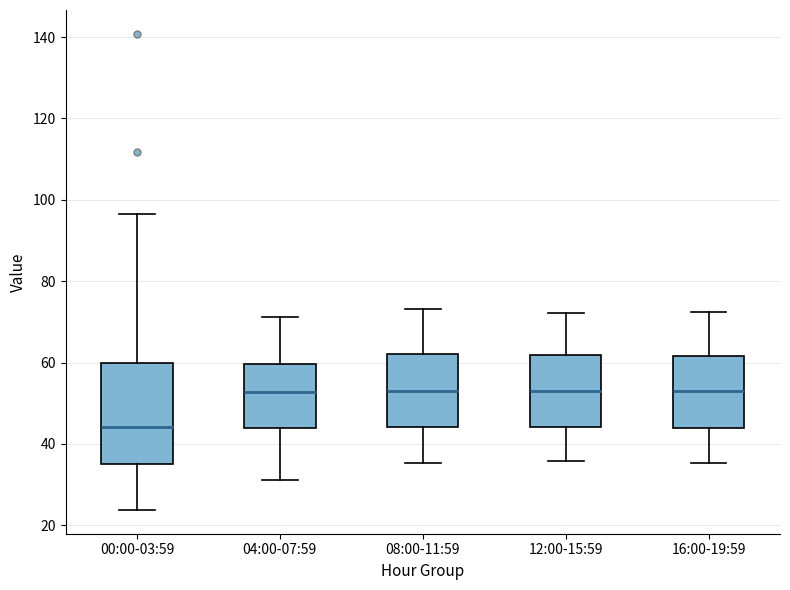

Where does the lower whisker of the box for 16:00-19:59 end on the y-axis? The values are not printed on the chart, so give them approximately, as read against the axis.

36